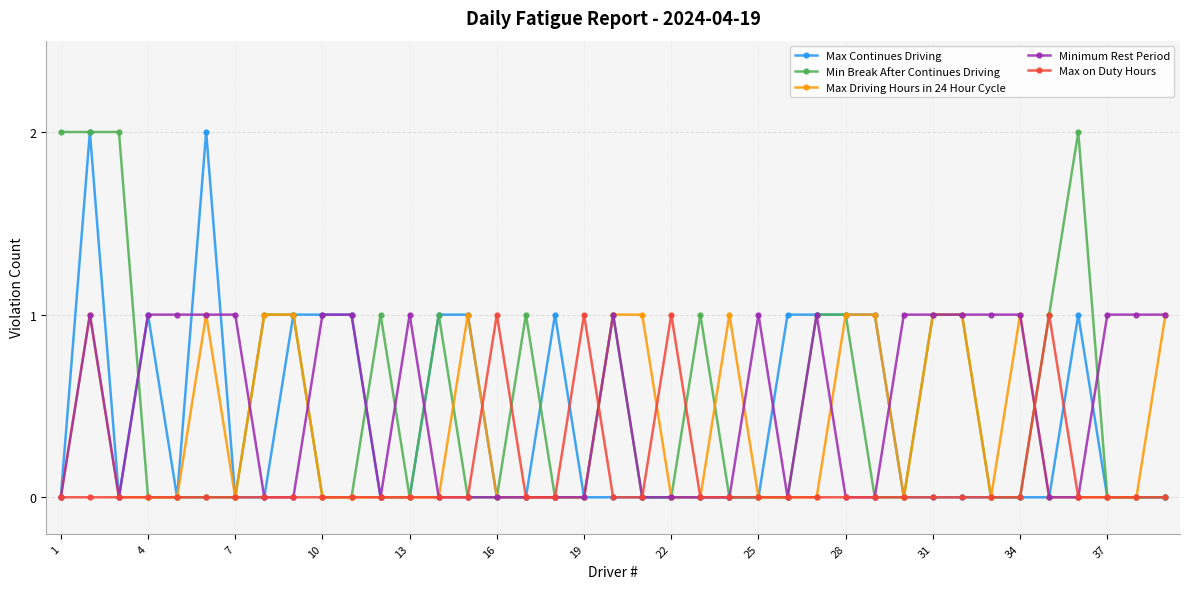

Count the number of data series in this chart.

5